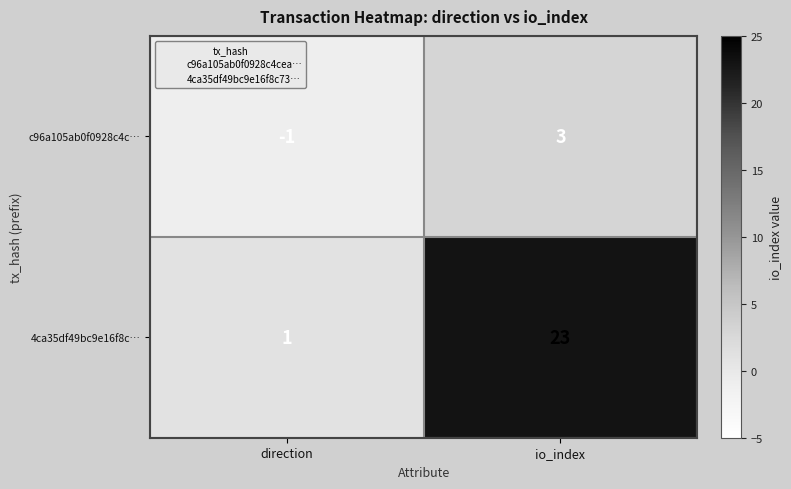

Reading right to left, transcribe all the data shown in this chart.

c96a105ab0f0928c4c…: 3	-1
4ca35df49bc9e16f8c…: 23	1